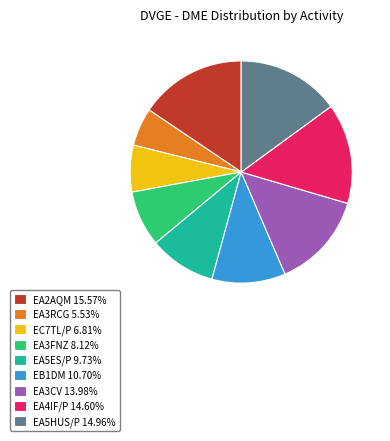

Which category has the smallest portion of the pie?

EA3RCG